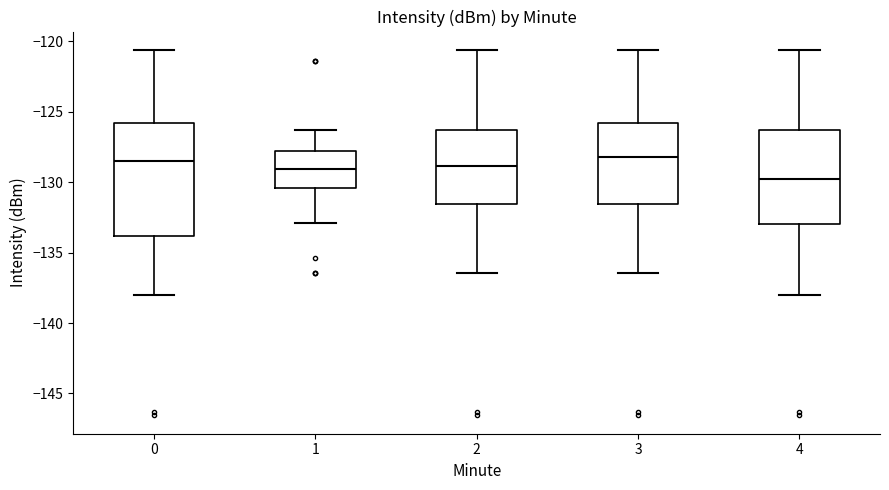

Comparing the boxes themselves (not the whiskers), which one is the tallest?

0